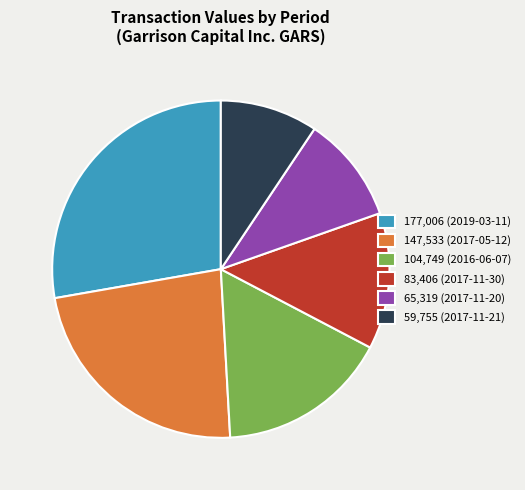

Is there a majority slice in this chart?

No